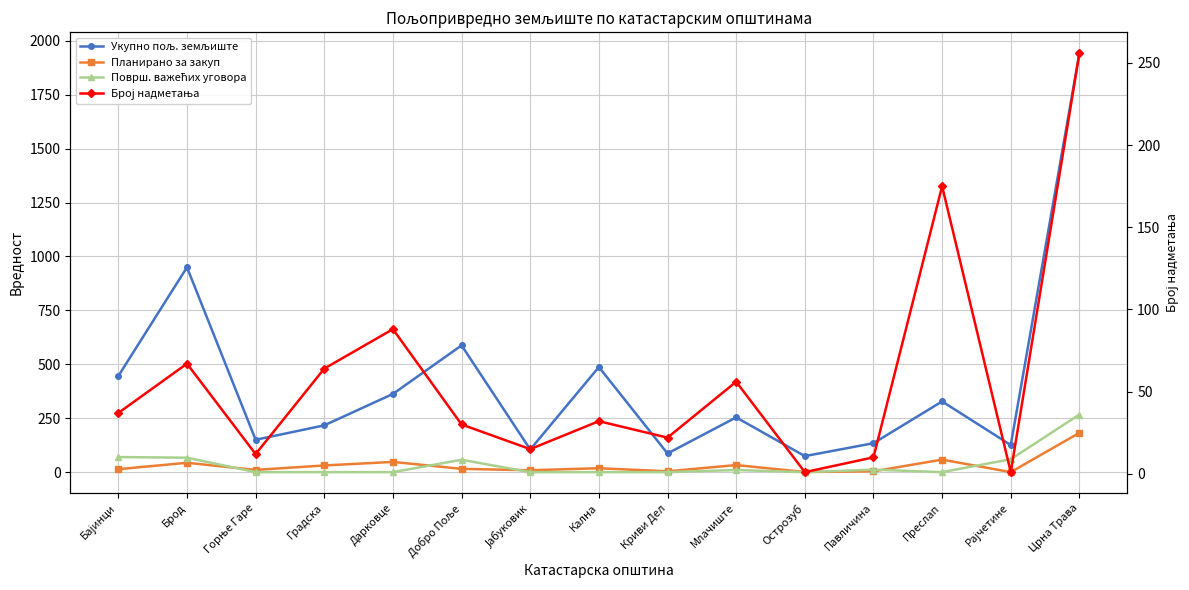

At how many categories does at least one series exceed 835?

2